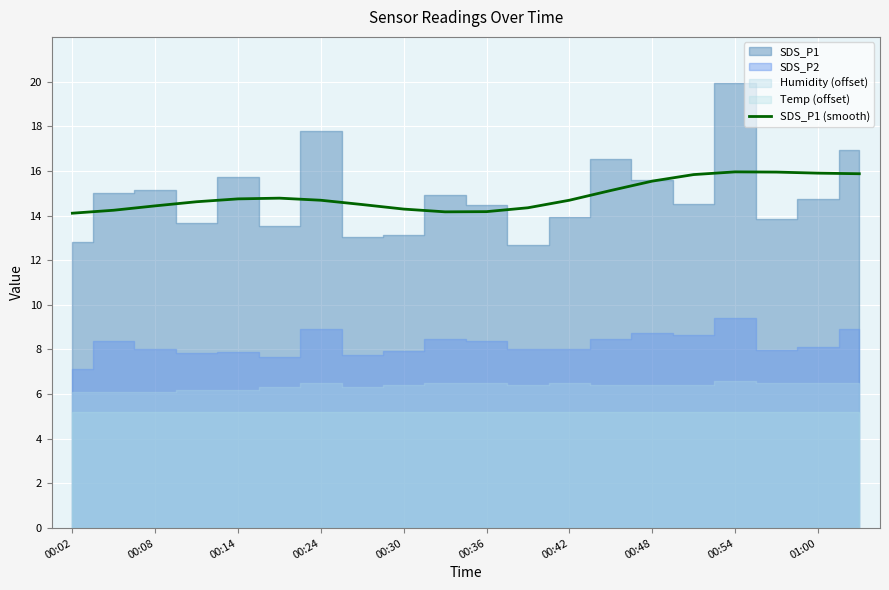

What is the maximum value for SDS_P1 (smooth)?

16.0